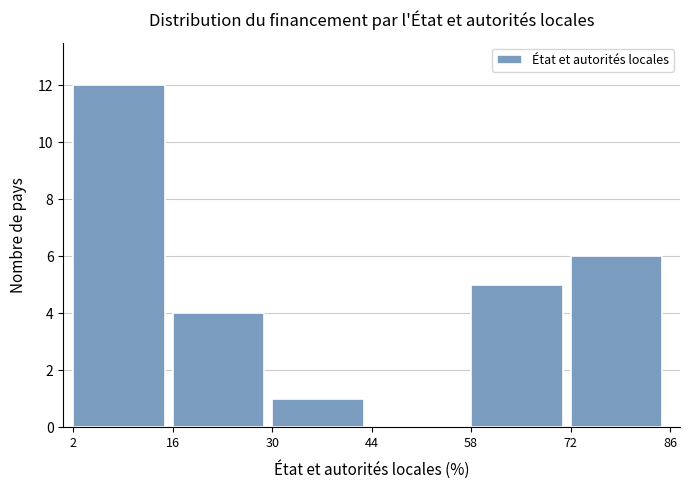

Over which range of the x-axis is the bar tallest?

2 to 16